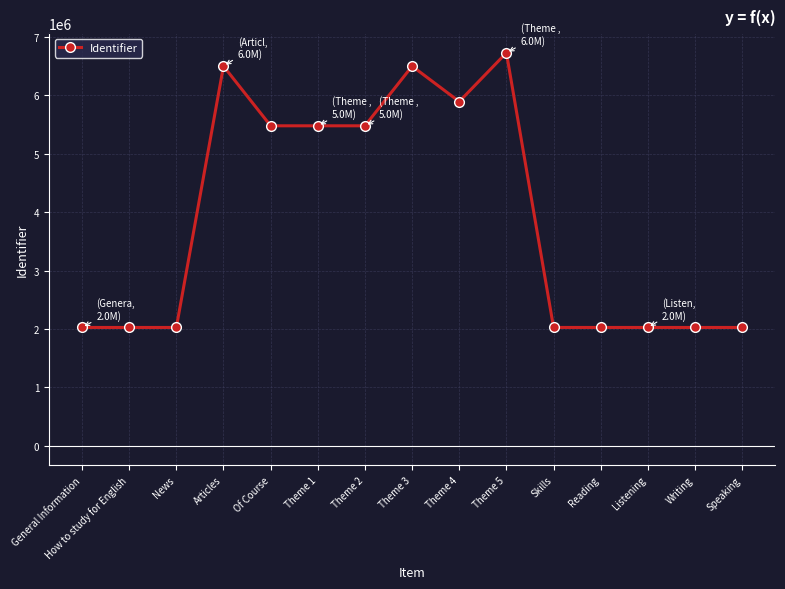

The value at How to study for English is 3377482. True or false?

False